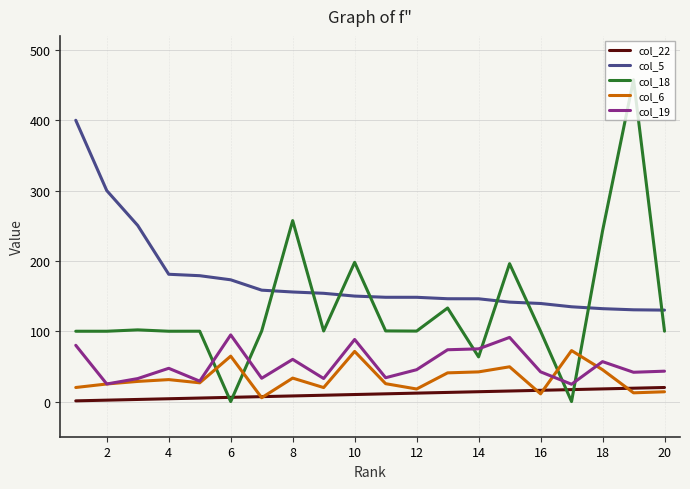

List the series in order of their peak value, lowest first.

col_22, col_6, col_19, col_5, col_18